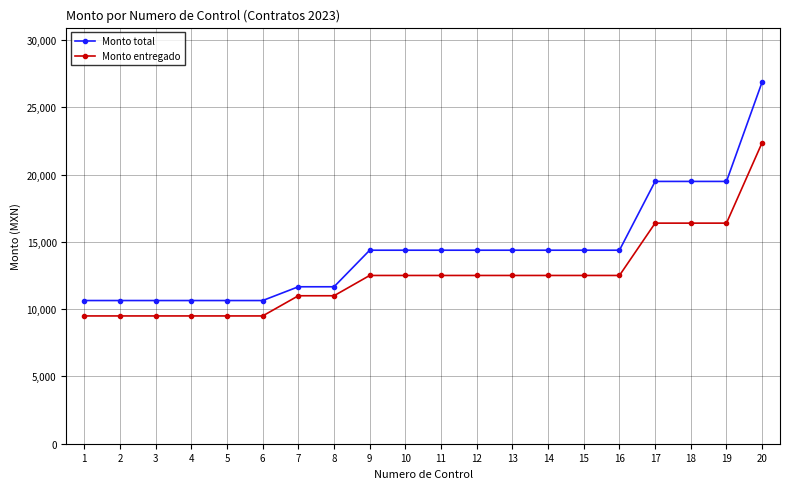

Between 14 and 17, which series saw the biggest shift?

Monto total